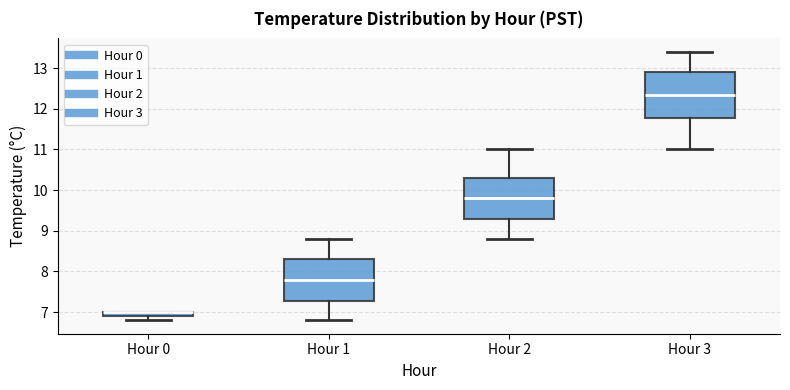

Where is the lower edge of the box for Hour 3 on the y-axis? The values are not printed on the chart, so give them approximately, as read against the axis.

11.8